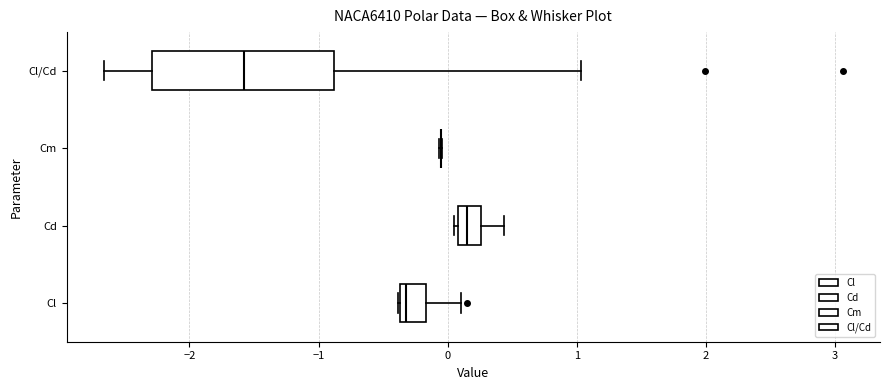

Reading bottom to top, transcribe this box plot: for each box, give where its median line is, the range the box spans, and where its two whiskers end, as read against the x-axis. The values are not printed on the chart, so give them approximately, as read against the axis.

Cl: median -0.3, box -0.4 to -0.2, whiskers -0.4 to 0.1
Cd: median 0.1 (inside the box), box 0.1 to 0.3, whiskers 0.0 to 0.4
Cm: box collapsed to a line at -0.1, whiskers -0.1 to 0.0
Cl/Cd: median -1.6, box -2.3 to -0.9, whiskers -2.7 to 1.0